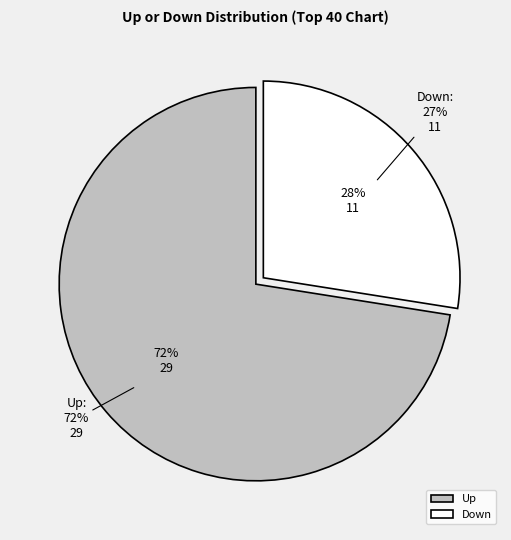

Rank the categories by value from lowest to highest.

down, up